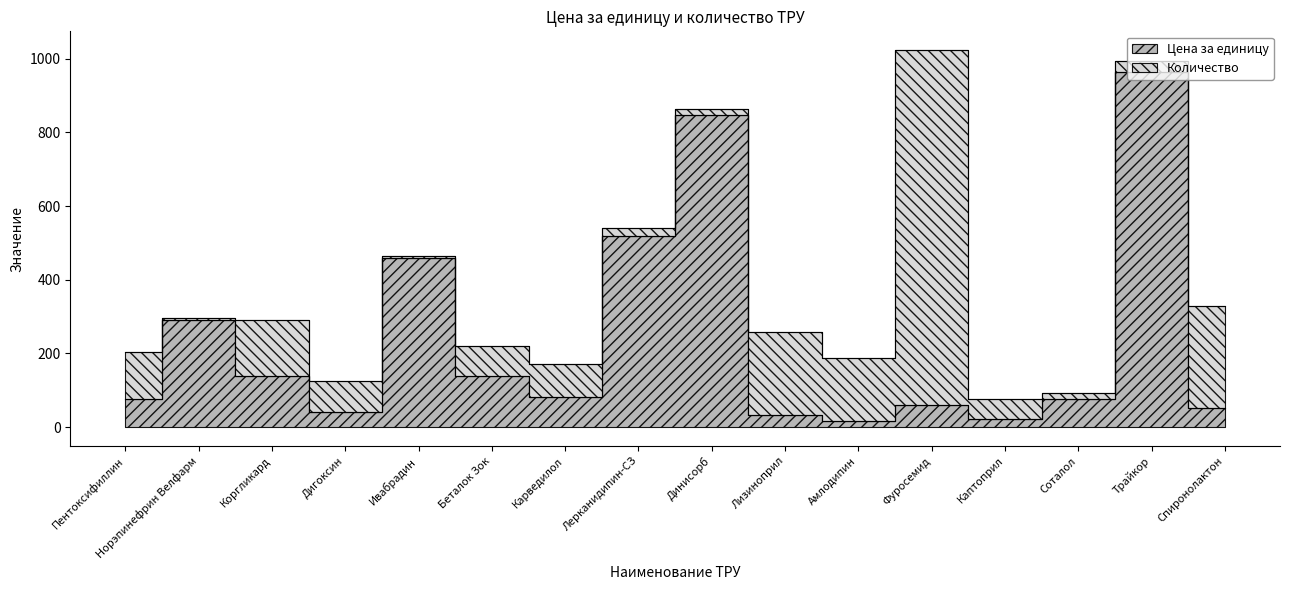

What position from the right is Лерканидипин-СЗ?

9